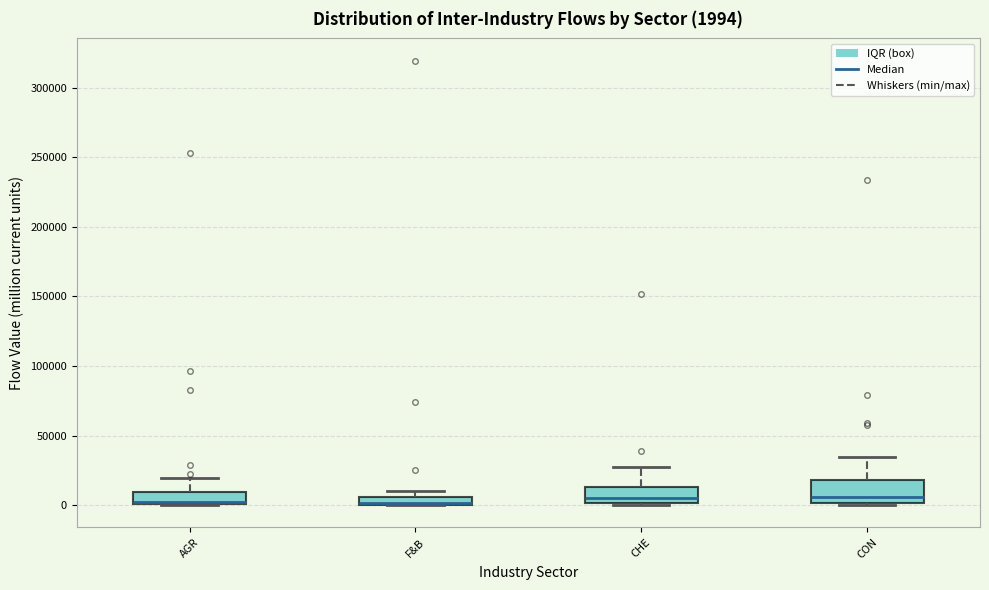

Comparing the boxes themselves (not the whiskers), which one is the tallest?

CON